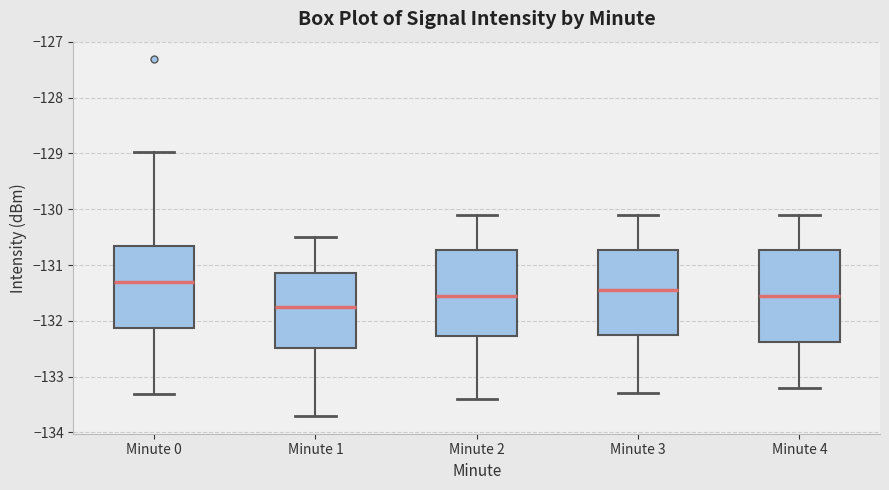

Which box has the lowest median line?

Minute 1